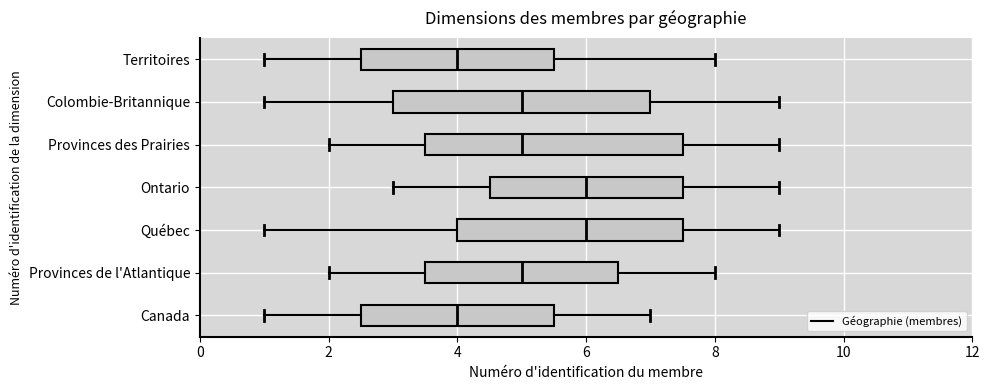

Reading bottom to top, transcribe this box plot: for each box, give where its median line is, the range the box spans, and where its two whiskers end, as read against the x-axis. The values are not printed on the chart, so give them approximately, as read against the axis.

Canada: median 4.0, box 2.6 to 5.6, whiskers 1.0 to 7.0
Provinces de l'Atlantique: median 5.0, box 3.6 to 6.6, whiskers 2.0 to 8.0
Québec: median 6.0, box 4.0 to 7.6, whiskers 1.0 to 9.0
Ontario: median 6.0, box 4.6 to 7.6, whiskers 3.0 to 9.0
Provinces des Prairies: median 5.0, box 3.6 to 7.6, whiskers 2.0 to 9.0
Colombie-Britannique: median 5.0, box 3.0 to 7.0, whiskers 1.0 to 9.0
Territoires: median 4.0, box 2.6 to 5.6, whiskers 1.0 to 8.0